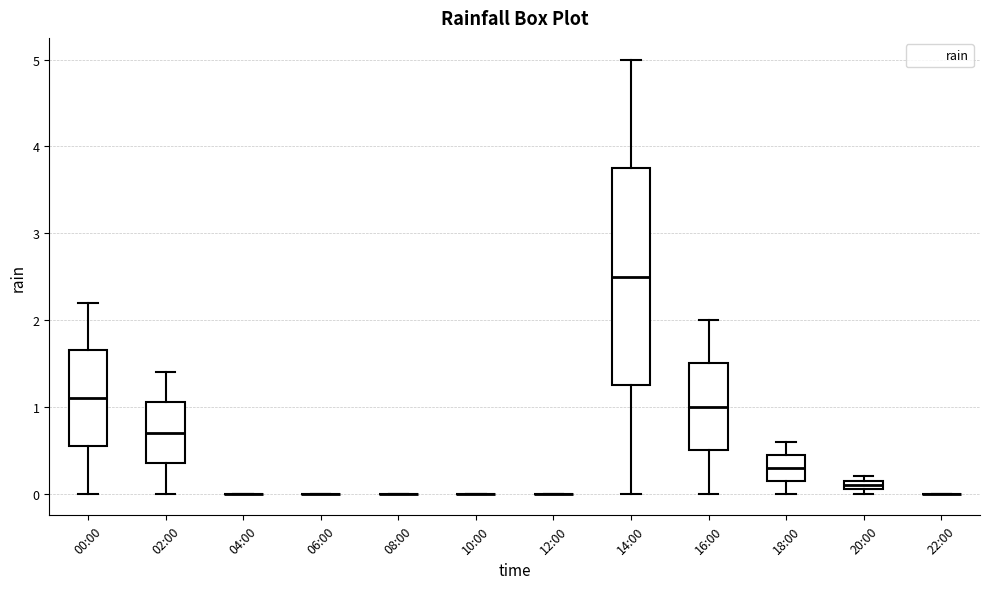

Comparing the boxes themselves (not the whiskers), which one is the tallest?

14:00